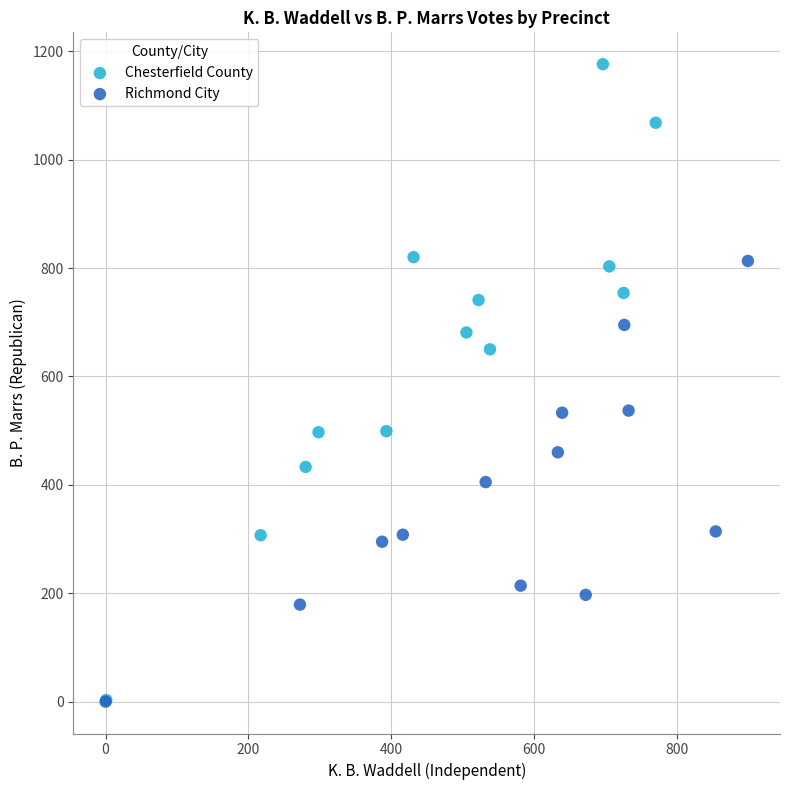

Which series contains the highest Y value?

Chesterfield County